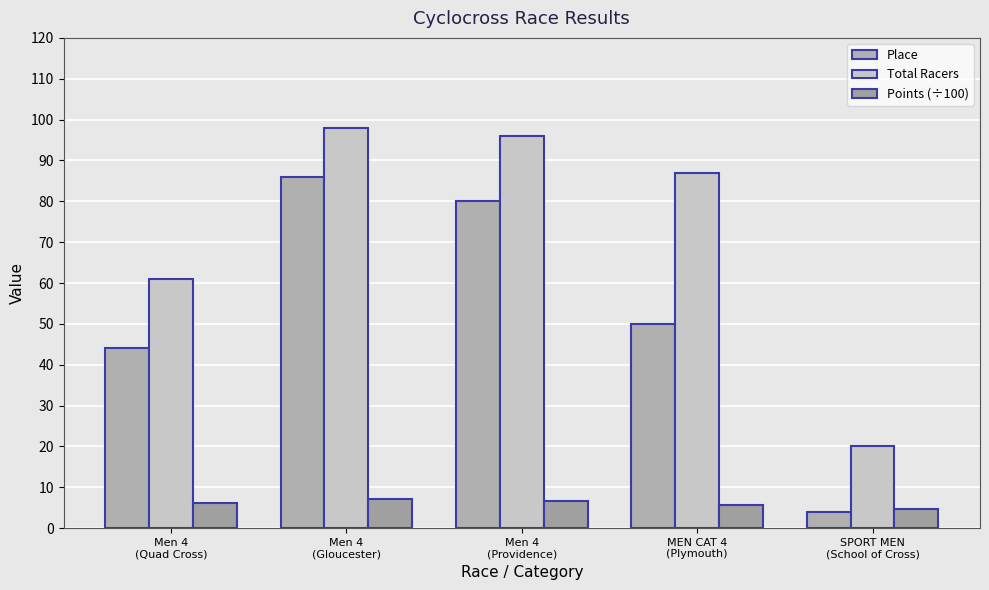

What is the average value of the Place series?

52.8